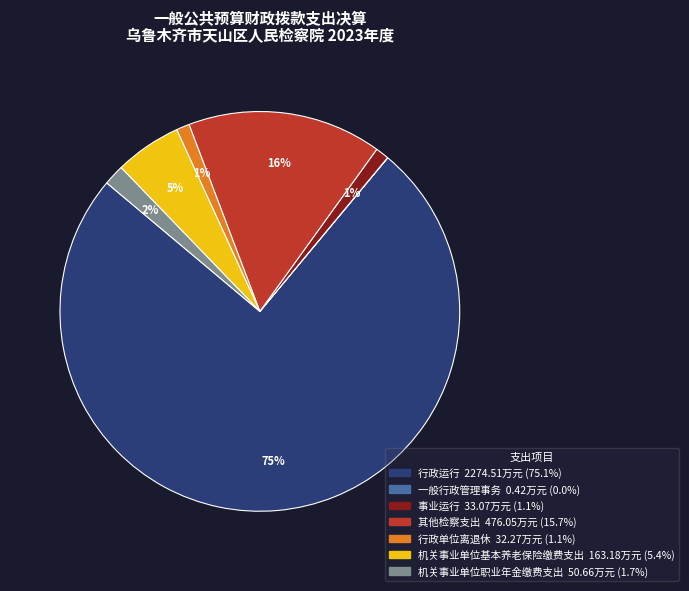

To the nearest percent, what portion does 事业运行 represent?

1%